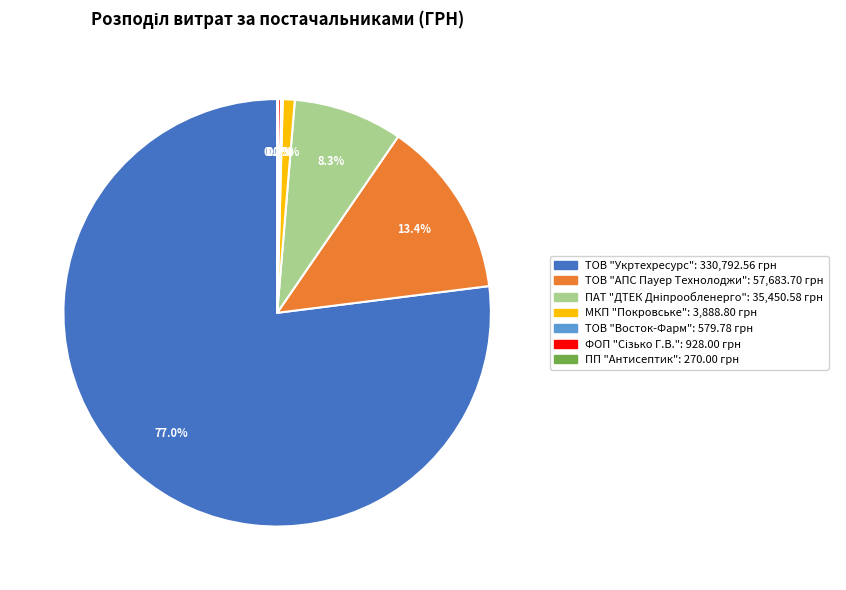

Which category has the biggest portion of the pie?

ТОВ "Укртехресурс"